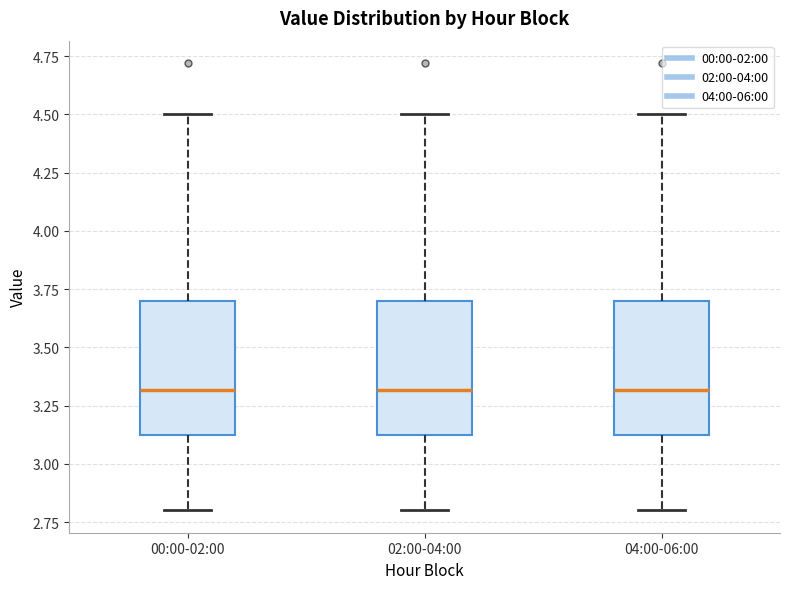

Reading left to right, transcribe this box plot: for each box, give where its median line is, the range the box spans, and where its two whiskers end, as read against the y-axis. The values are not printed on the chart, so give them approximately, as read against the axis.

00:00-02:00: median 3.3, box 3.1 to 3.7, whiskers 2.8 to 4.5
02:00-04:00: median 3.3, box 3.1 to 3.7, whiskers 2.8 to 4.5
04:00-06:00: median 3.3, box 3.1 to 3.7, whiskers 2.8 to 4.5